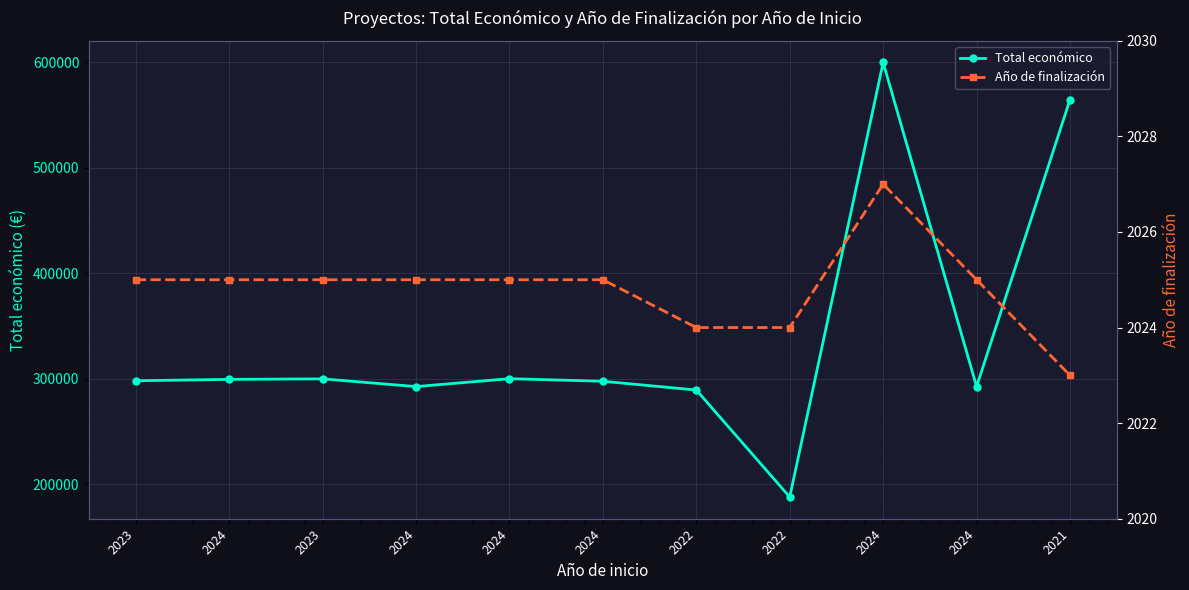

How many lines are shown in the chart?

2